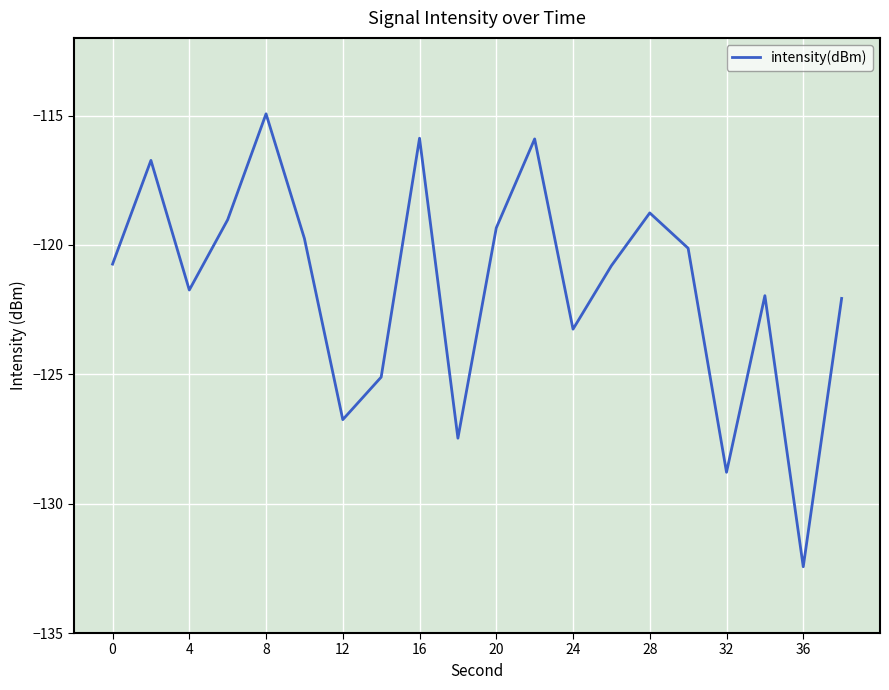

What is the difference between the maximum and minimum values?

17.5